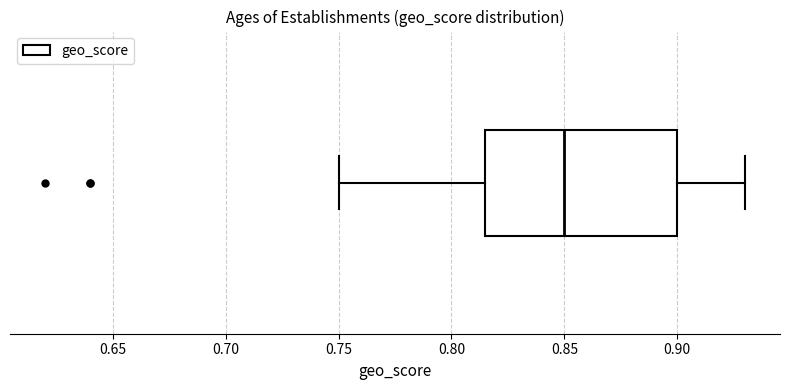

Where is the left edge of the box on the x-axis? The values are not printed on the chart, so give them approximately, as read against the axis.

0.815